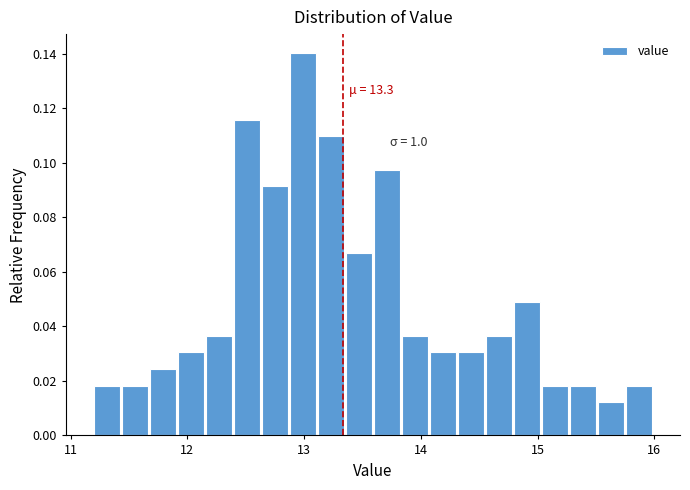

Around what value on the x-axis is the tallest bar? Give the approximate position of its centre, as read against the axis.

13.0